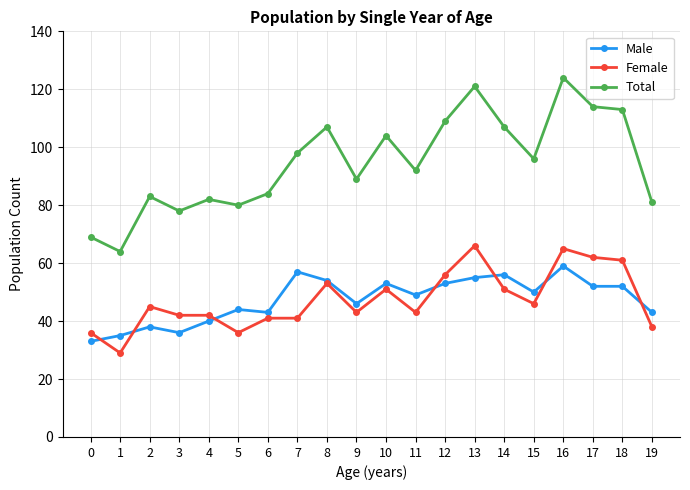

What is the value of the Female point at the 20th from the left?

38